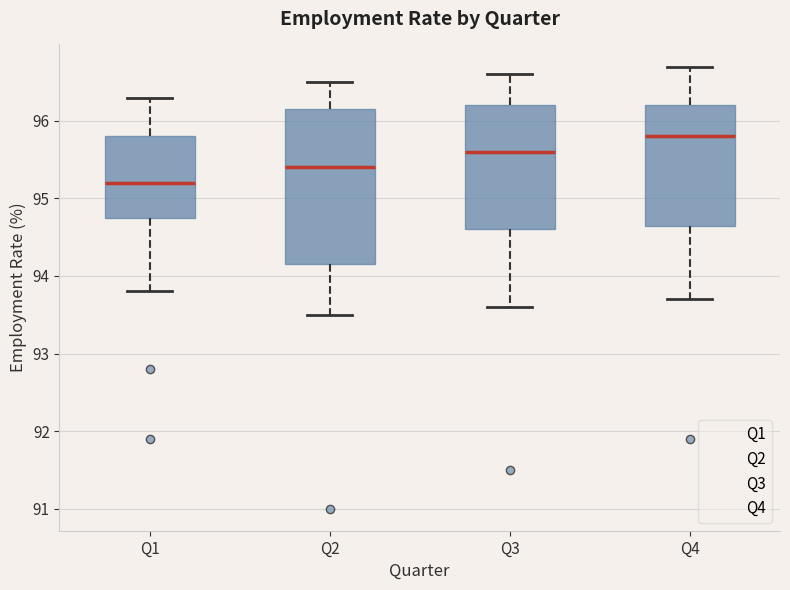

Reading left to right, transcribe this box plot: for each box, give where its median line is, the range the box spans, and where its two whiskers end, as read against the y-axis. The values are not printed on the chart, so give them approximately, as read against the axis.

Q1: median 95.2, box 94.8 to 95.8, whiskers 93.8 to 96.3
Q2: median 95.4, box 94.2 to 96.2, whiskers 93.5 to 96.5
Q3: median 95.6, box 94.6 to 96.2, whiskers 93.6 to 96.6
Q4: median 95.8, box 94.7 to 96.2, whiskers 93.7 to 96.7